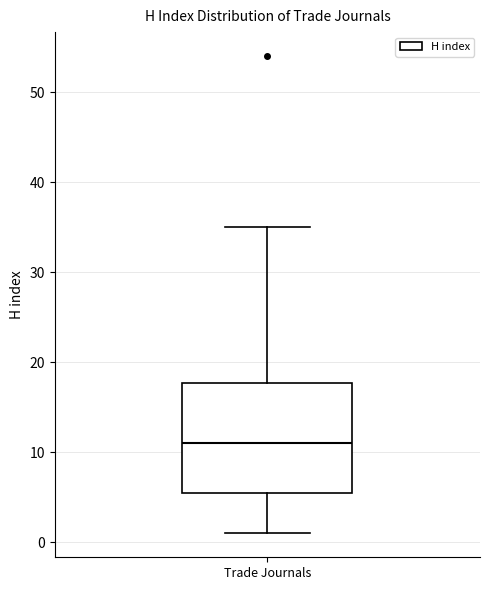

Transcribe this box plot: give where the median line is, the range the box spans, and where the two whiskers end, as read against the y-axis. The values are not printed on the chart, so give them approximately, as read against the axis.

median 11, box 6 to 18, whiskers 1 to 35